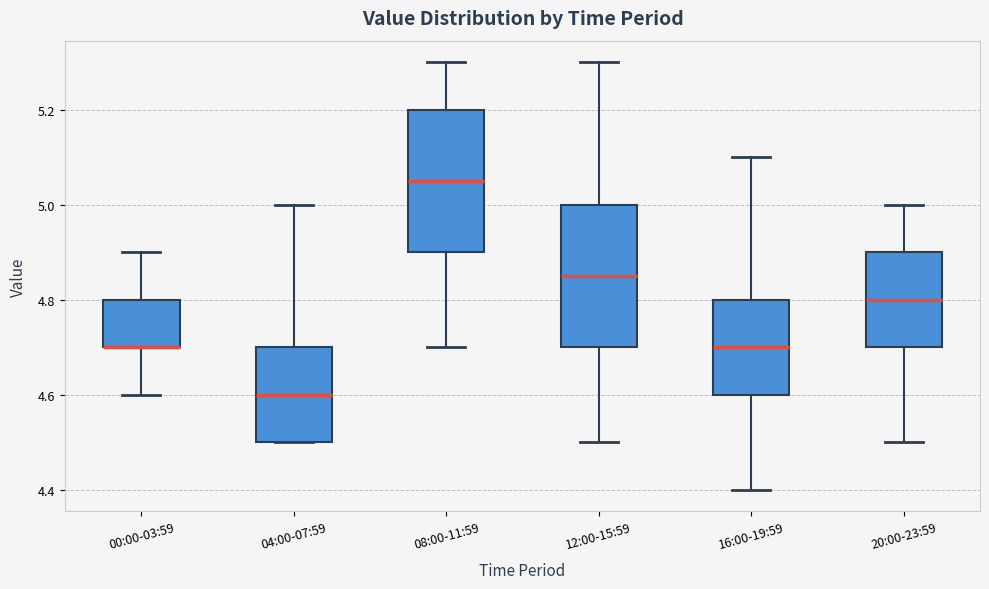

Where does the upper whisker of the box for 00:00-03:59 end on the y-axis? The values are not printed on the chart, so give them approximately, as read against the axis.

4.90